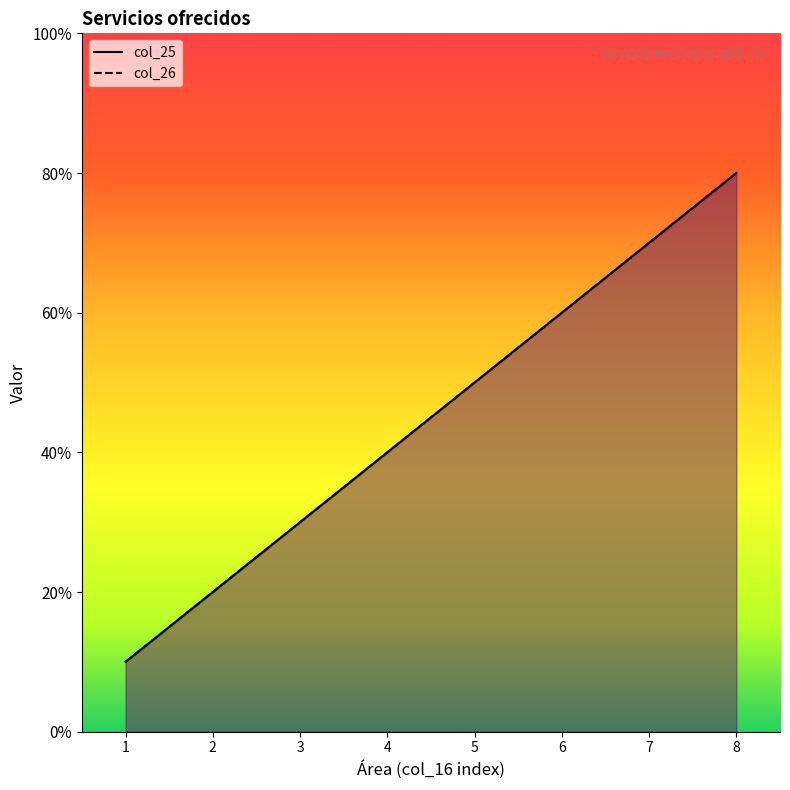

How many col_25 line values are between 3 and 7?

5